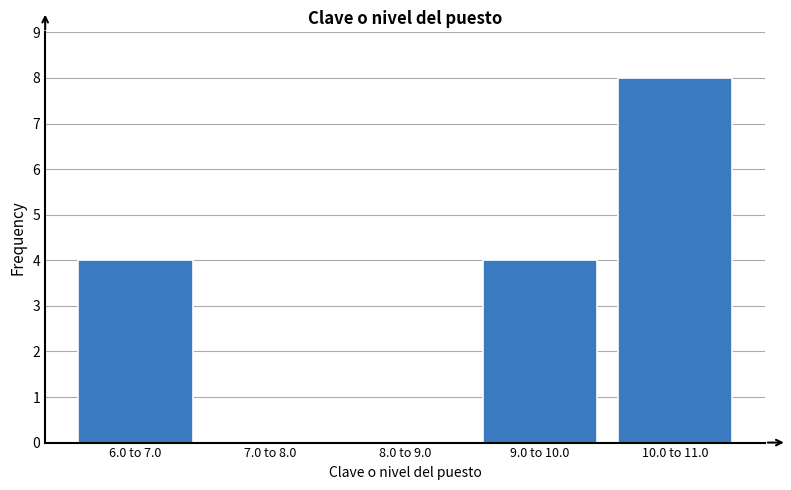

Reading left to right, extract all data points from this chart.

6.0 to 7.0=4	7.0 to 8.0=0	8.0 to 9.0=0	9.0 to 10.0=4	10.0 to 11.0=8